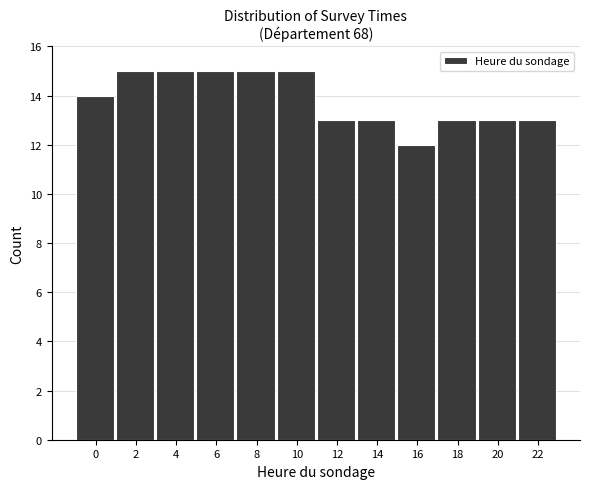

Reading left to right, transcribe all the data shown in this chart.

0=14	2=15	4=15	6=15	8=15	10=15	12=13	14=13	16=12	18=13	20=13	22=13